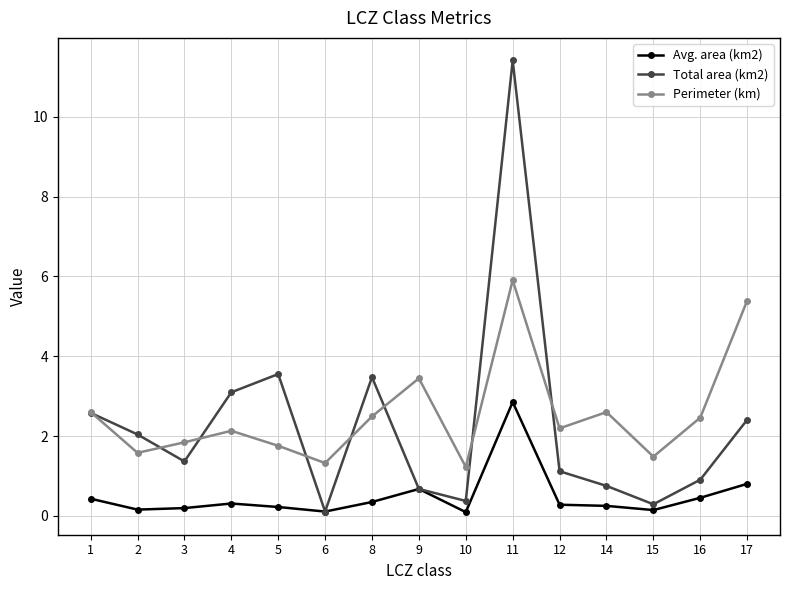

Rank the series by their maximum value, from highest to lowest.

Total area (km2), Perimeter (km), Avg. area (km2)